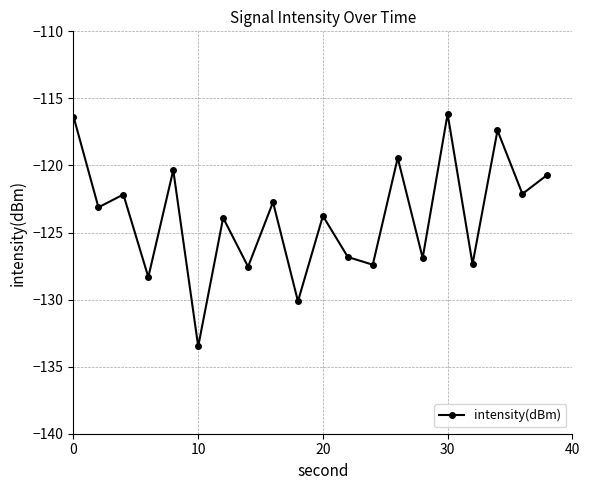

What is the maximum value shown in the chart?

-116.2